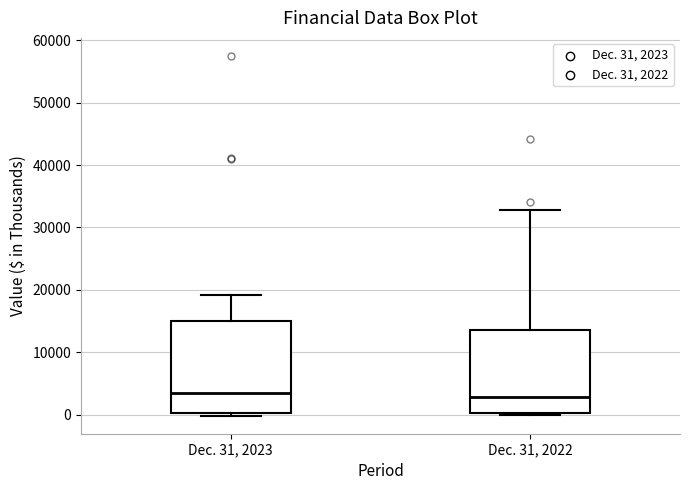

Reading left to right, read every box against the y-axis: the position of its median line, the range the box covers, and the ends of its whiskers. The values are not printed on the chart, so give them approximately, as read against the axis.

Dec. 31, 2023: median 4000, box 0 to 15000, whiskers 0 (just below the box's lower edge) to 19000
Dec. 31, 2022: median 3000, box 0 to 14000, whiskers 0 to 33000